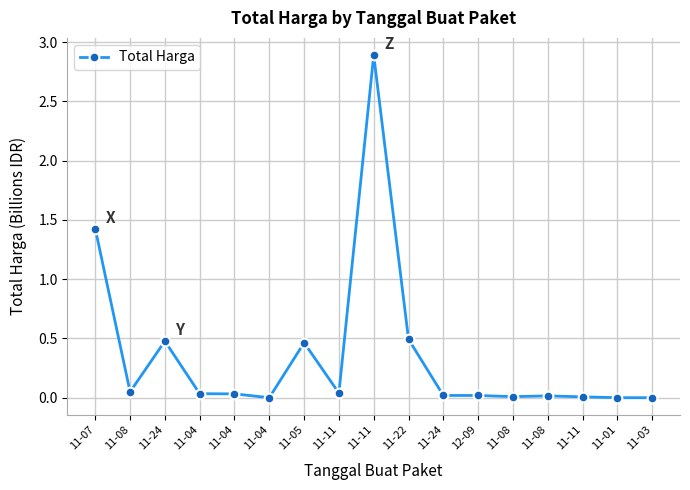

How many lines are shown in the chart?

1